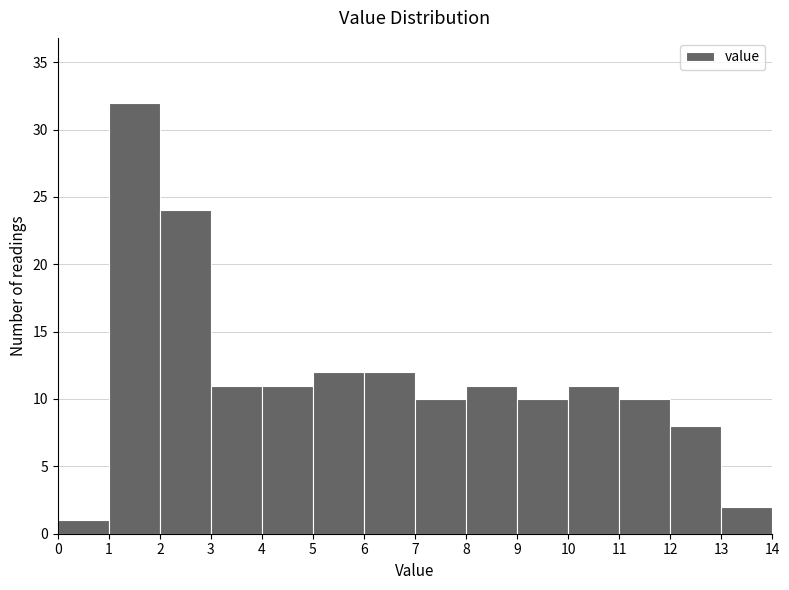

Over which range of the x-axis is the bar tallest?

1 to 2